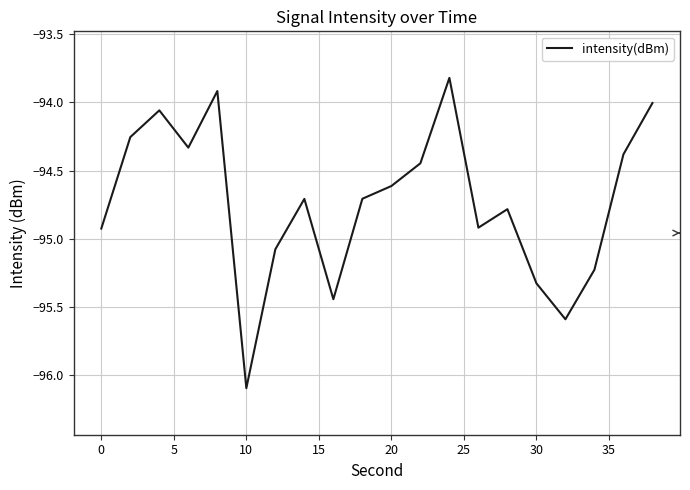

What is the minimum value shown in the chart?

-96.1